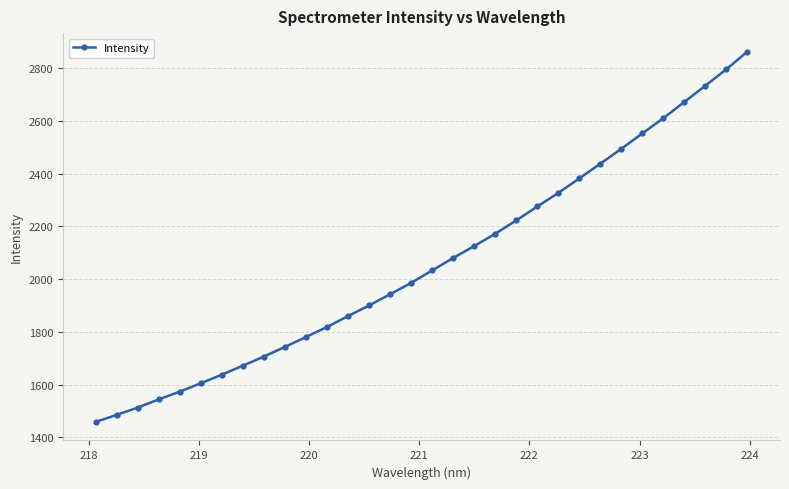

What is the maximum value shown in the chart?

2862.0